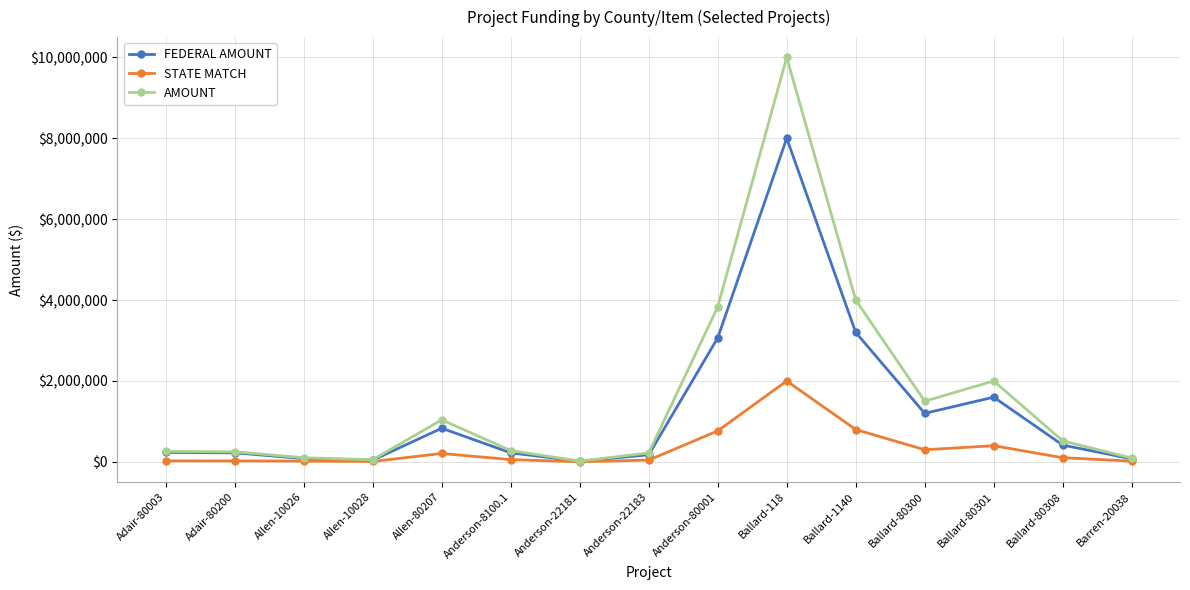

Rank the series by their average value, from lowest to highest.

STATE MATCH, FEDERAL AMOUNT, AMOUNT